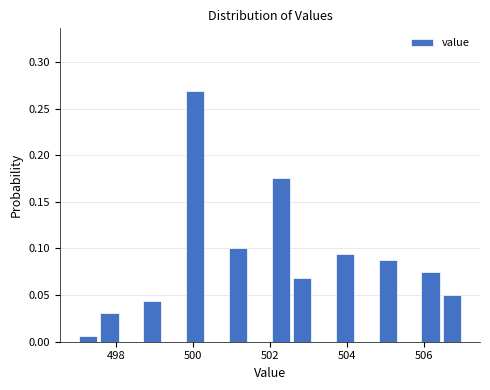

Read against the x-axis, roughly where is the centre of the tallest bar?

500.0